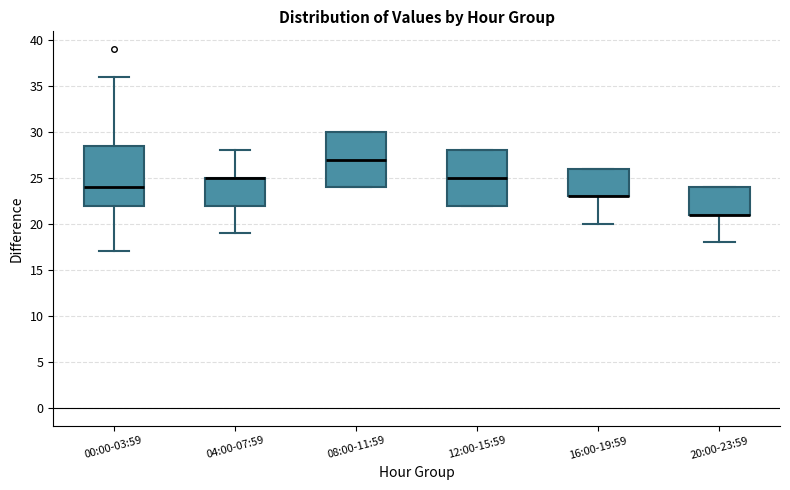

Where does the lower whisker of the box for 20:00-23:59 end on the y-axis? The values are not printed on the chart, so give them approximately, as read against the axis.

18.0